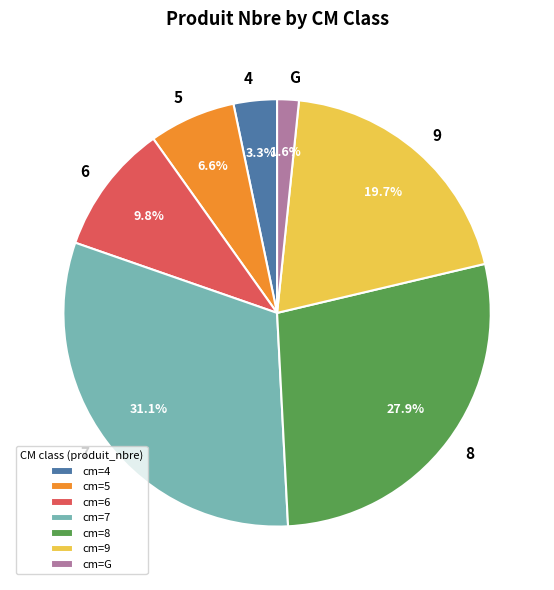

Is the sum of 9 and 6 greater than half?

No